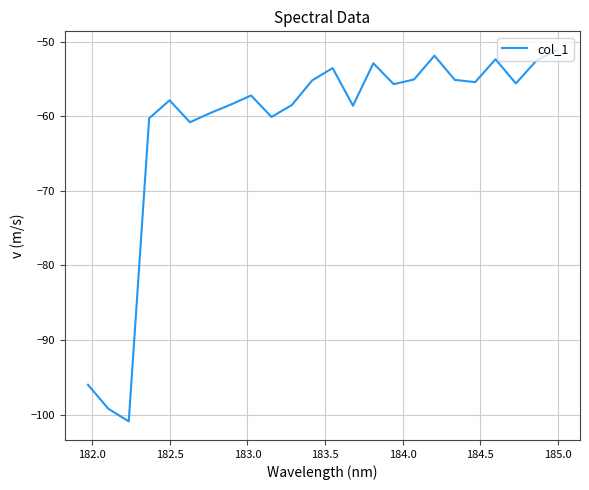

What is the average value?

-61.4